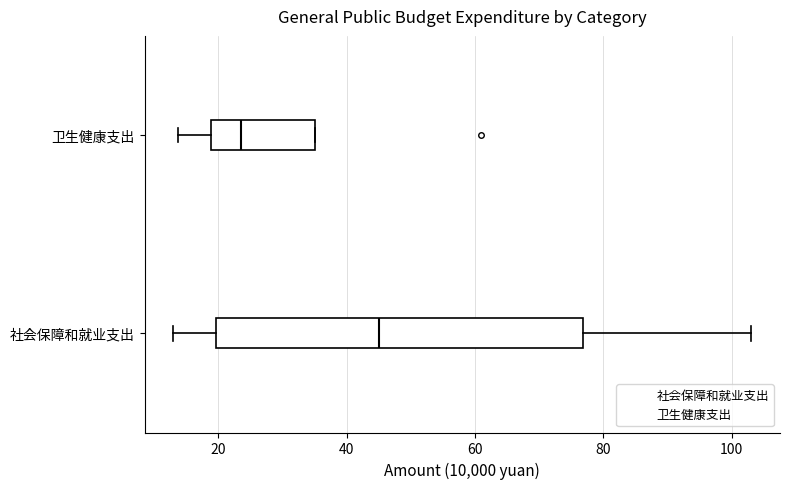

Reading bottom to top, transcribe this box plot: for each box, give where its median line is, the range the box spans, and where its two whiskers end, as read against the x-axis. The values are not printed on the chart, so give them approximately, as read against the axis.

社会保障和就业支出: median 46, box 20 to 76, whiskers 14 to 104
卫生健康支出: median 24, box 18 to 36, whiskers 14 to 36